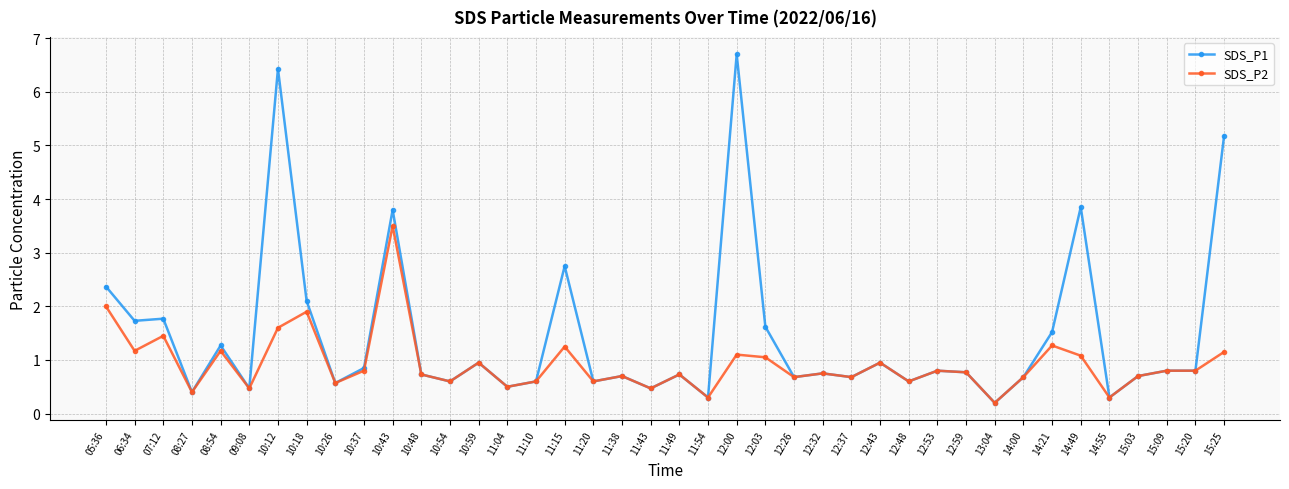

What is the value of the SDS_P2 point at the 2nd from the left?

1.2